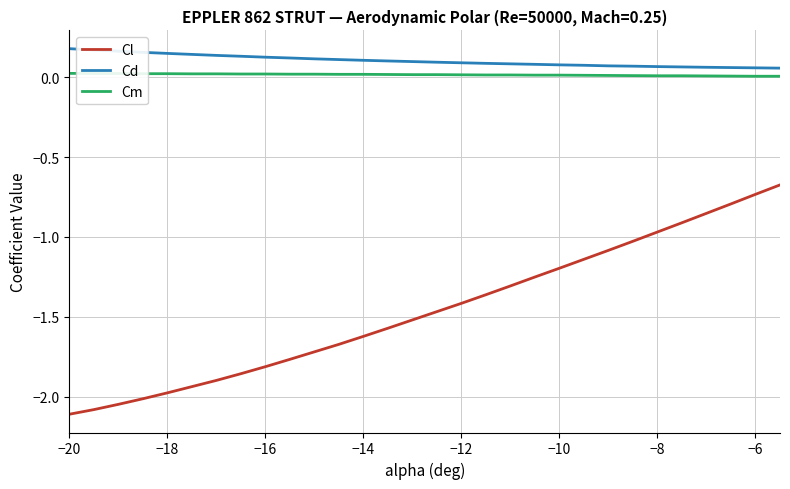

Which series has the largest range (max minus min)?

Cl